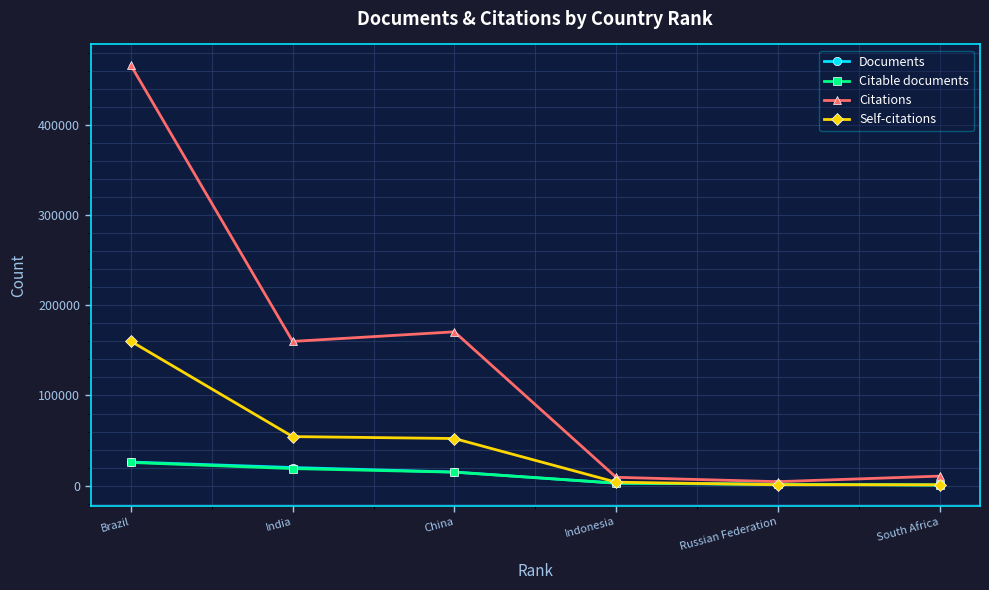

How many series are shown in this chart?

4